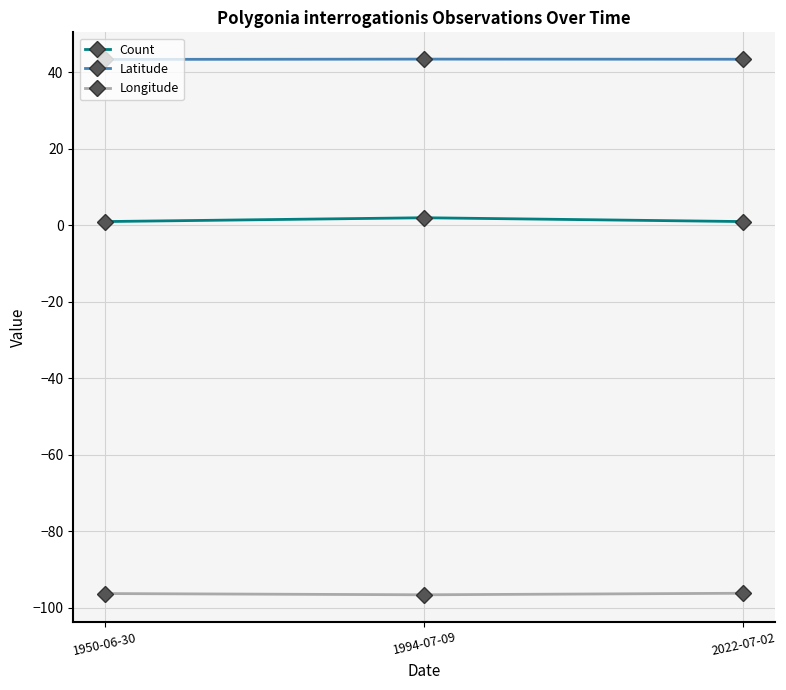

What is the value of the Count point at the 3rd from the left?

1.0